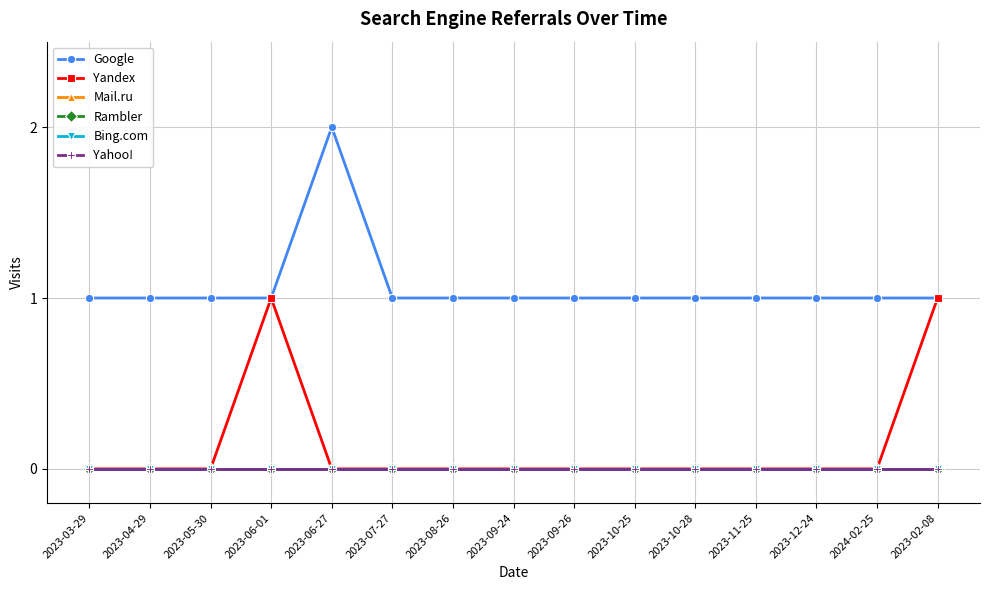

Is this an area chart (filled region under the line)?

No